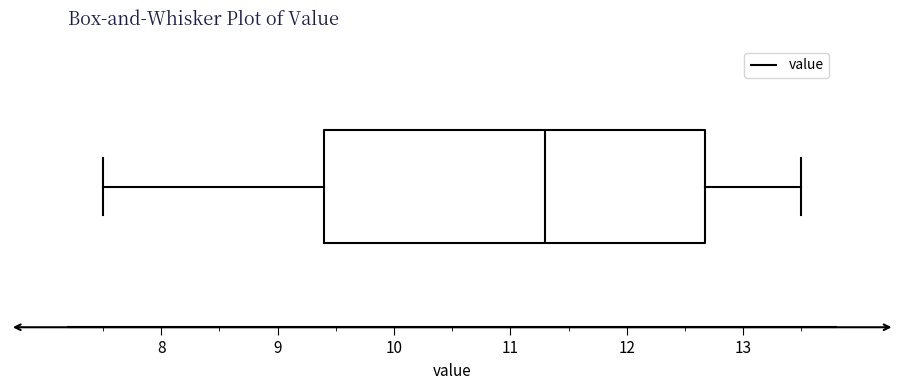

Where is the left edge of the box on the x-axis? The values are not printed on the chart, so give them approximately, as read against the axis.

9.4